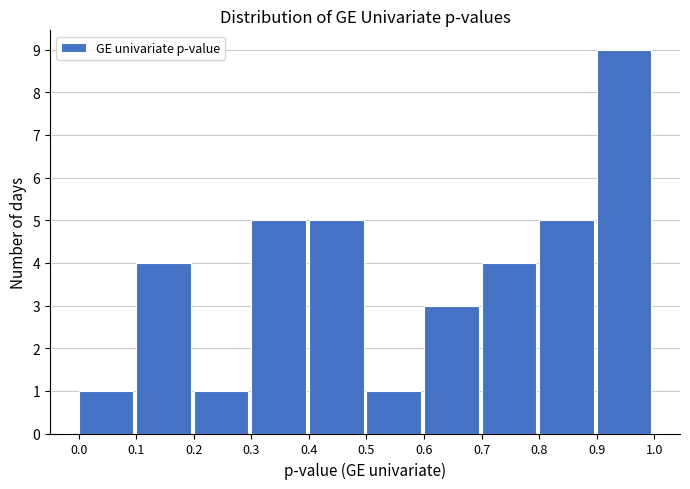

What is the height of the bar covering 0.3 to 0.4 on the x-axis? The values are not printed on the chart, so give them approximately, as read against the axis.

5